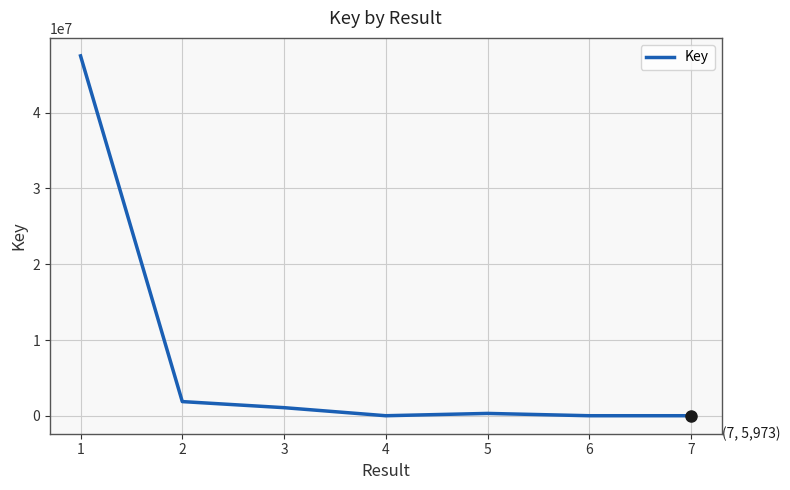

What is the greatest value displayed?

47500982